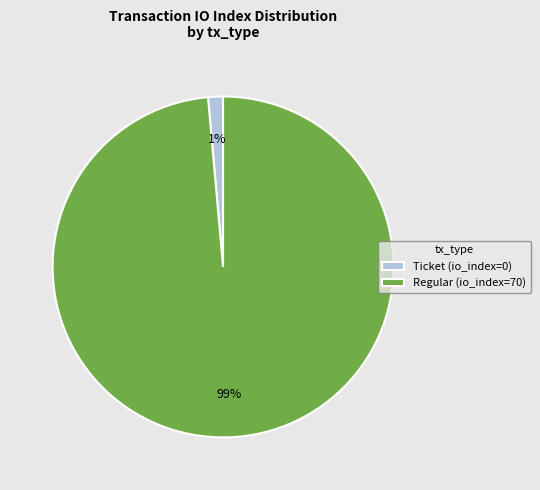

Does Regular account for over 50% of the chart?

Yes